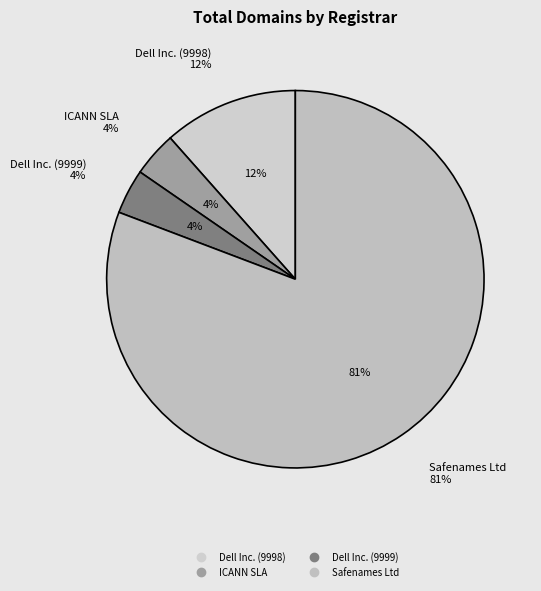

How many segments does this pie chart have?

4